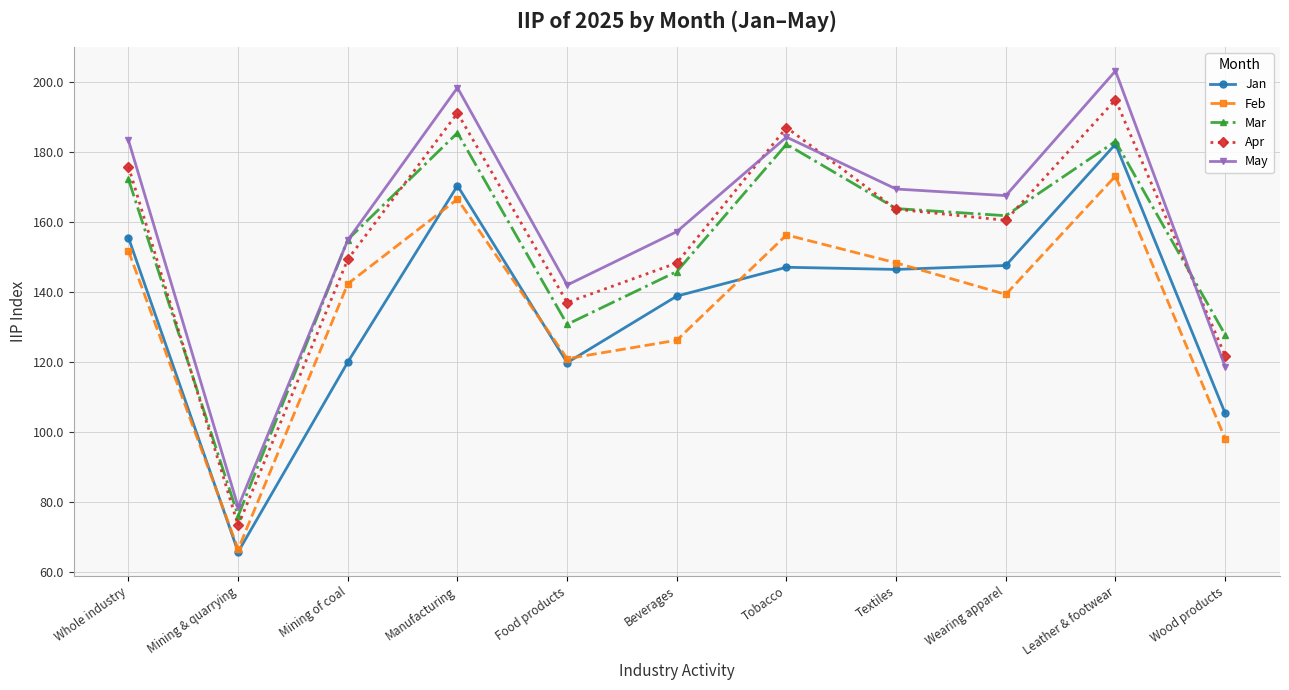

What is the sum of the May values at Textiles and Manufacturing?

367.6